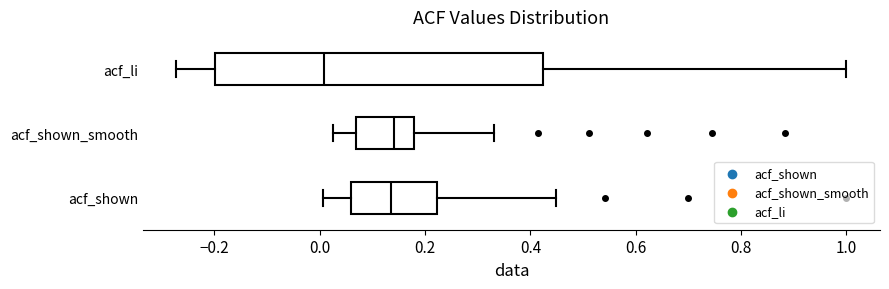

Reading bottom to top, read every box against the x-axis: the position of its median line, the range the box covers, and the ends of its whiskers. The values are not printed on the chart, so give them approximately, as read against the axis.

acf_shown: median 0.14, box 0.06 to 0.22, whiskers 0.00 to 0.44
acf_shown_smooth: median 0.14, box 0.06 to 0.18, whiskers 0.02 to 0.34
acf_li: median 0.00, box -0.20 to 0.42, whiskers -0.28 to 1.00